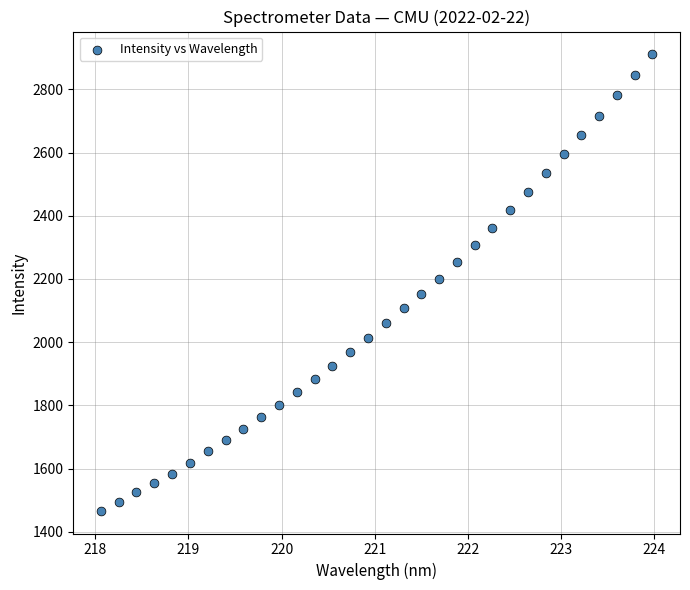

What is the range of Y values (max minus min)?

1444.0